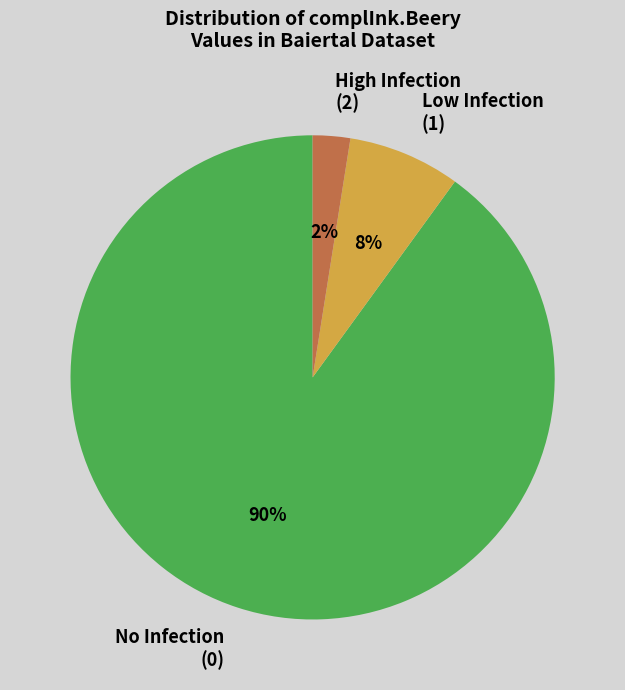

Which slice is the largest?

No Infection (0)